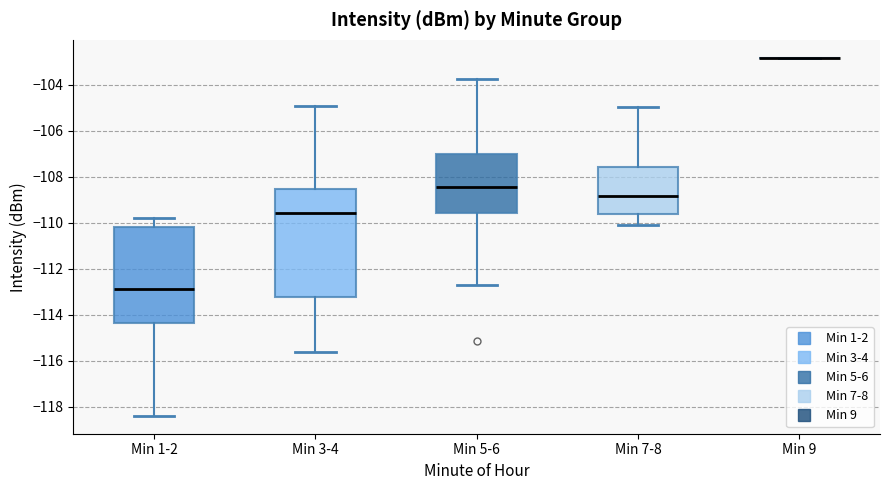

Which box is the tallest, from its lower edge to its upper edge?

Min 3-4